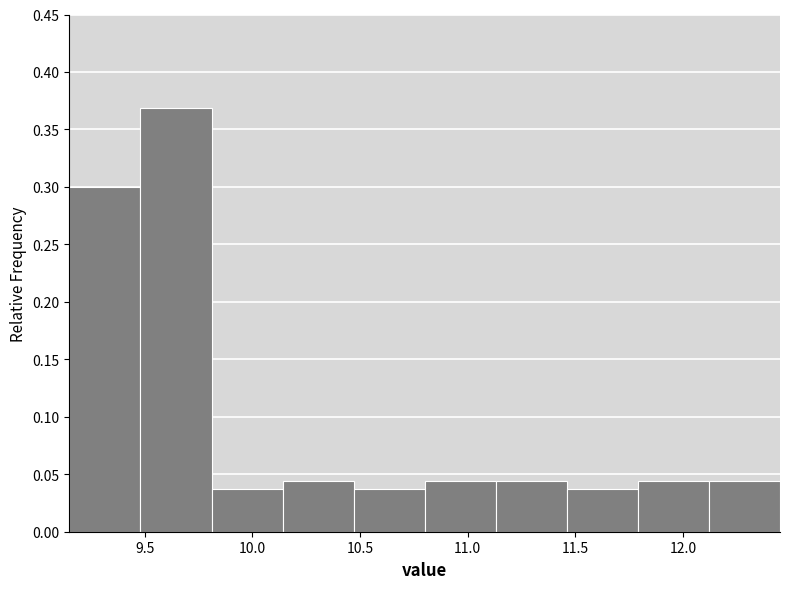

Reading left to right, transcribe this chart: for each bar, give the range it covers on the x-axis and its height. Neither the bar edges nor the heights are printed on the chart, so give them approximately, as read against the axes.

9.15 to 9.48: 0.300
9.48 to 9.81: 0.370
9.81 to 10.14: 0.040
10.14 to 10.47: 0.045
10.47 to 10.80: 0.040
10.80 to 11.13: 0.045
11.13 to 11.46: 0.045
11.46 to 11.79: 0.040
11.79 to 12.12: 0.045
12.12 to 12.45: 0.045